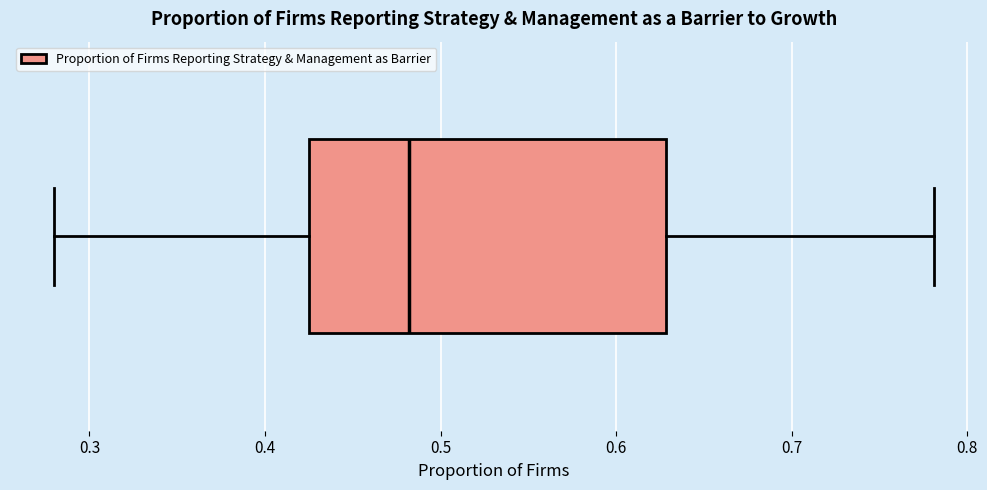

Read this box plot against the x-axis: the position of the median line, the range covered by the box, and the ends of both whiskers. The values are not printed on the chart, so give them approximately, as read against the axis.

median 0.48, box 0.43 to 0.63, whiskers 0.28 to 0.78